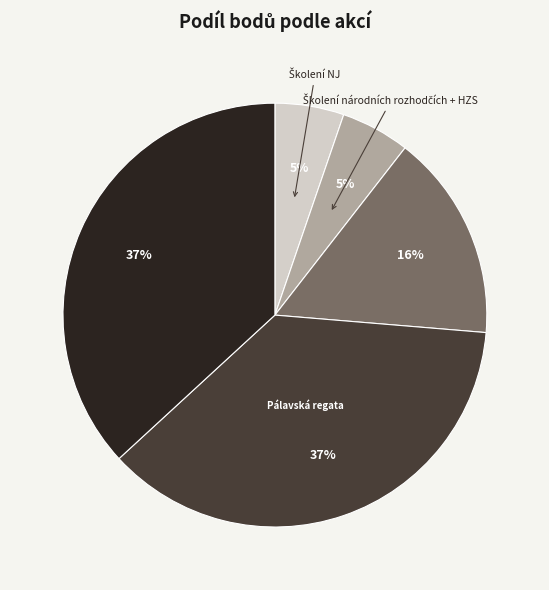

Is there any slice that represents more than half of the pie?

No